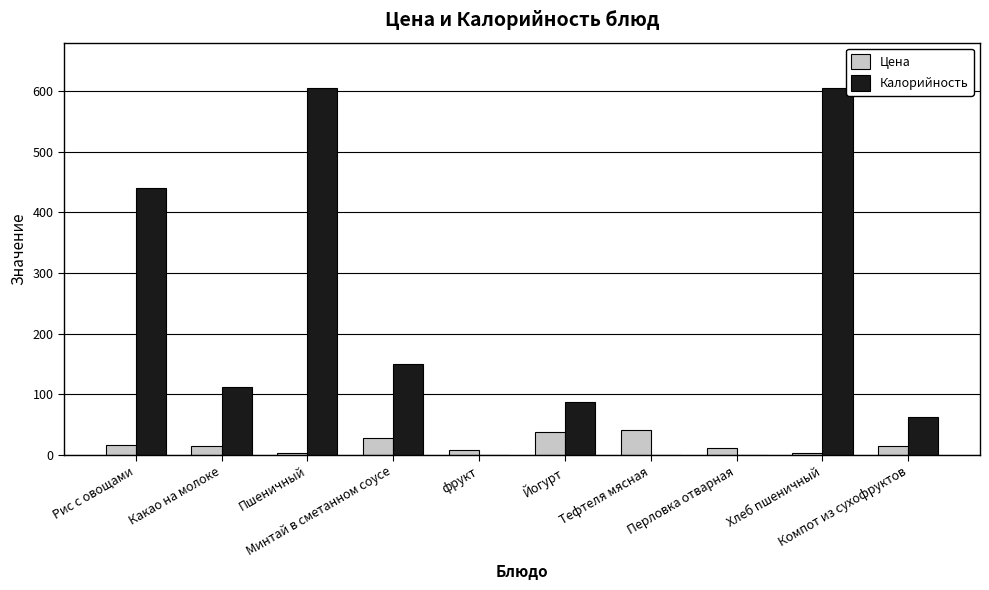

What is the difference between the Цена values at Йогурт and Тефтеля мясная?

3